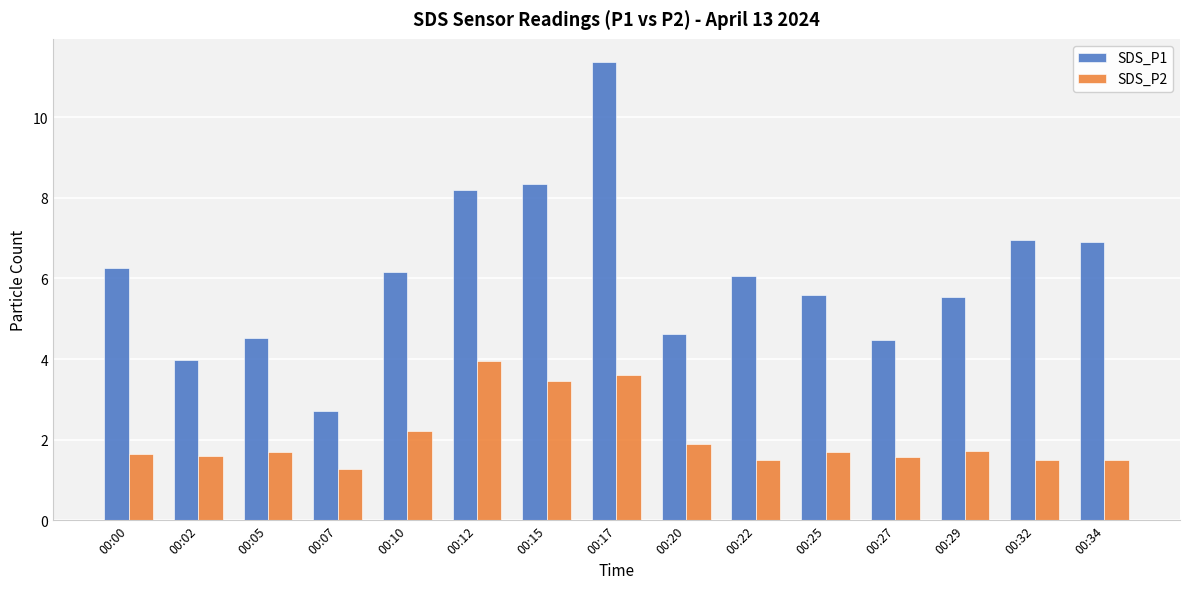

List the series in order of their peak value, lowest first.

SDS_P2, SDS_P1